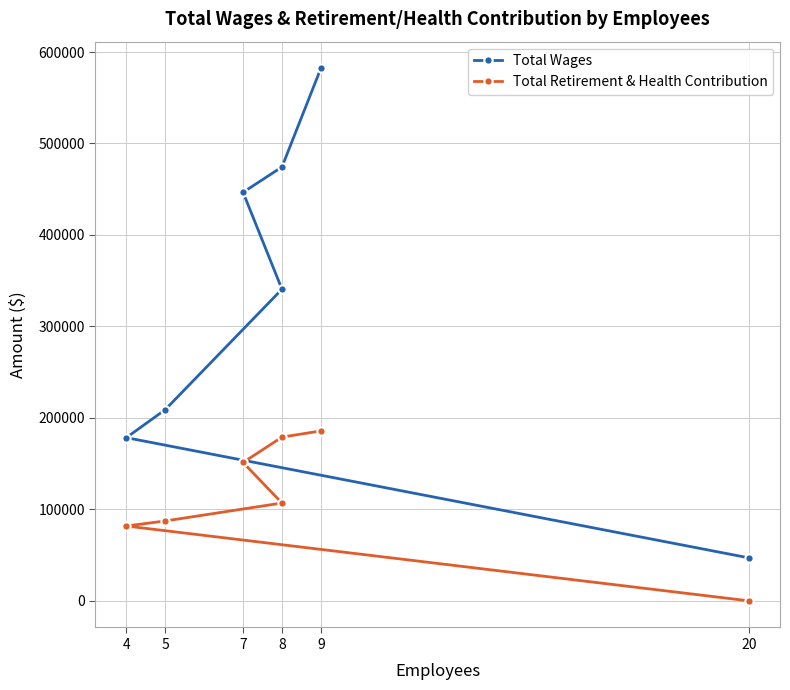

Reading left to right, extract all data points from this chart.

Total Wages: 582194	474305	446611	340681	209014	178406	47000
Total Retirement & Health Contribution: 185774	178985	151241	106944	87319	81796	0